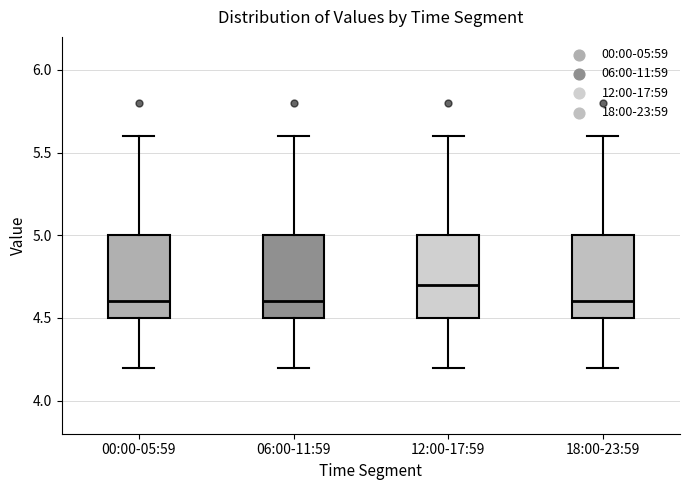

Reading left to right, transcribe this box plot: for each box, give where its median line is, the range the box spans, and where its two whiskers end, as read against the y-axis. The values are not printed on the chart, so give them approximately, as read against the axis.

00:00-05:59: median 4.6, box 4.5 to 5.0, whiskers 4.2 to 5.6
06:00-11:59: median 4.6, box 4.5 to 5.0, whiskers 4.2 to 5.6
12:00-17:59: median 4.7, box 4.5 to 5.0, whiskers 4.2 to 5.6
18:00-23:59: median 4.6, box 4.5 to 5.0, whiskers 4.2 to 5.6